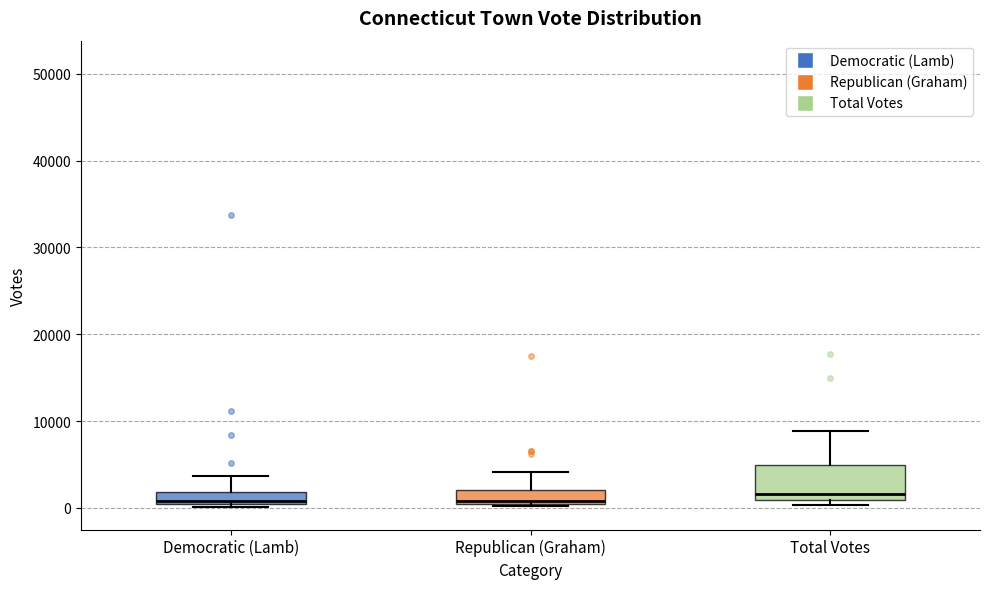

Where is the lower edge of the box for Democratic (Lamb) on the y-axis? The values are not printed on the chart, so give them approximately, as read against the axis.

0